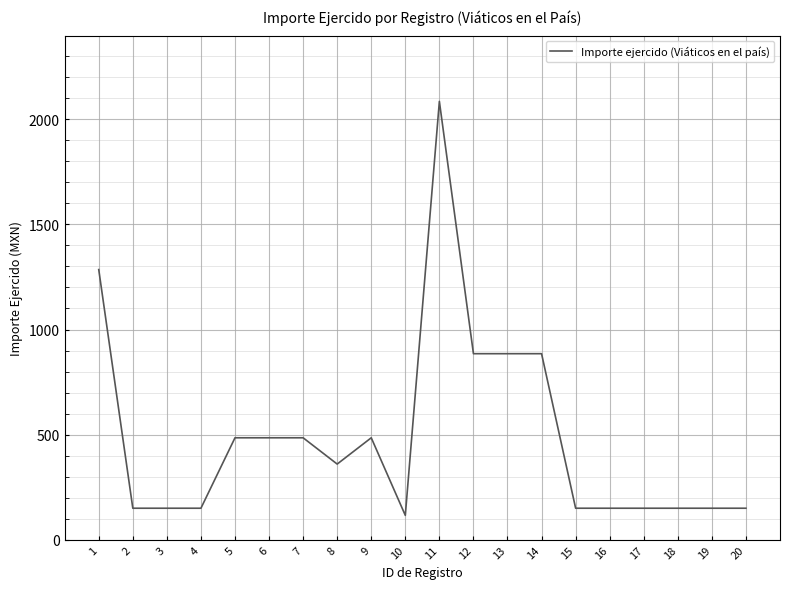

Reading left to right, transcribe all the data shown in this chart.

1=1285	2=150	3=150	4=150	5=485	6=485	7=485	8=360	9=485	10=116	11=2085	12=885	13=885	14=885	15=150	16=150	17=150	18=150	19=150	20=150